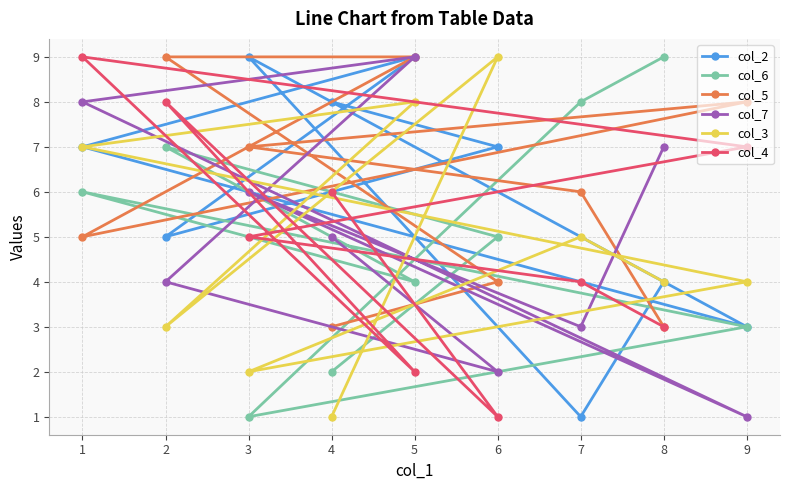

True or false: col_5 and col_6 intersect in this chart.

True